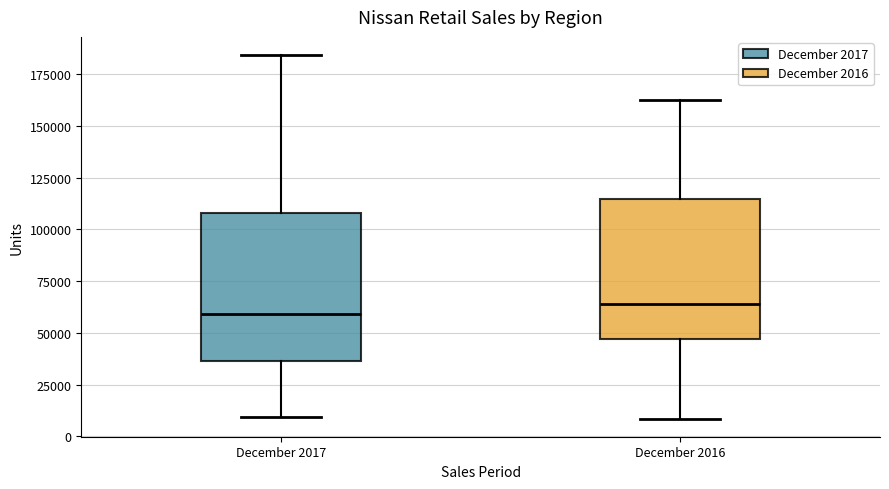

Which box's median line is the lowest?

December 2017